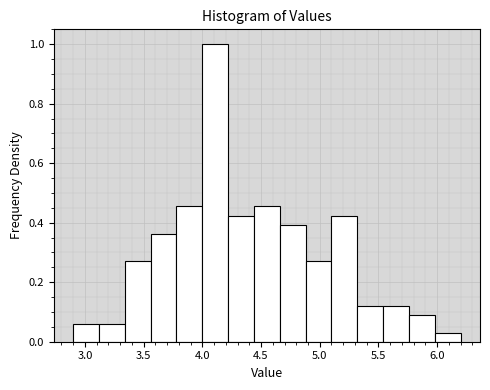

Reading left to right, transcribe this chart: for each bar, give the range it covers on the x-axis and its height. Neither the bar edges nor the heights are printed on the chart, so give them approximately, as read against the axes.

2.90 to 3.12: 0.06
3.12 to 3.34: 0.06
3.34 to 3.56: 0.28
3.56 to 3.78: 0.36
3.78 to 4.00: 0.46
4.00 to 4.22: 1.00
4.22 to 4.44: 0.42
4.44 to 4.66: 0.46
4.66 to 4.88: 0.40
4.88 to 5.10: 0.28
5.10 to 5.32: 0.42
5.32 to 5.54: 0.12
5.54 to 5.76: 0.12
5.76 to 5.98: 0.10
5.98 to 6.20: 0.04